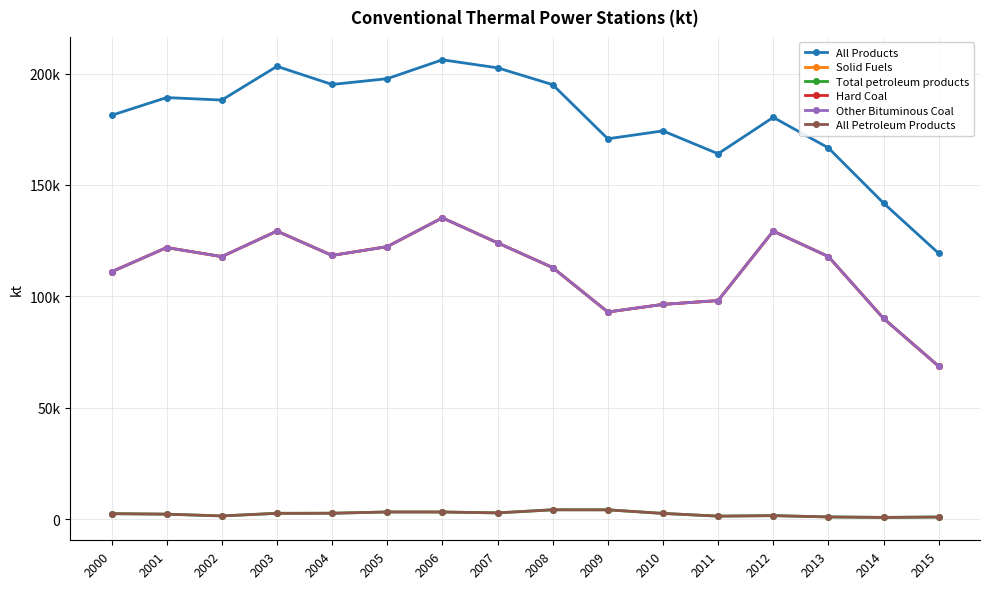

What is the highest value of the Hard Coal series?

135250.3